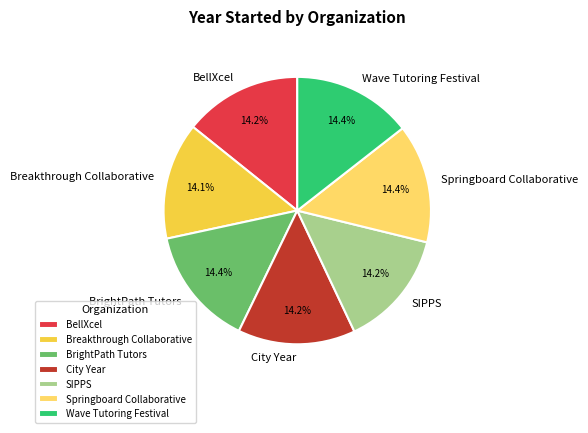

Combined, what portion of the pie is City Year and BellXcel?

28.4%